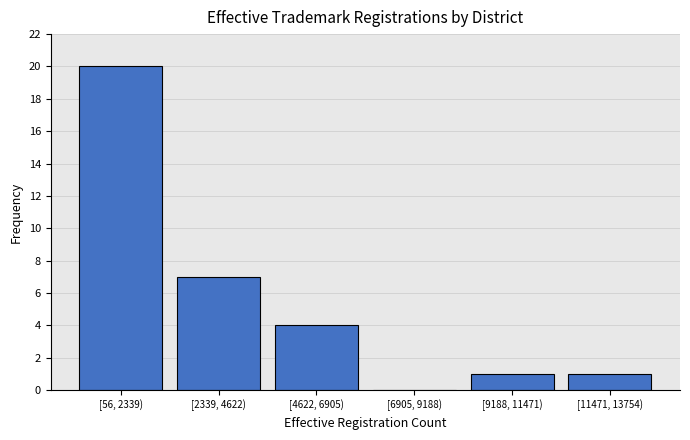

Reading right to left, what are all the values shown in this chart?

[11471, 13754)=1	[9188, 11471)=1	[6905, 9188)=0	[4622, 6905)=4	[2339, 4622)=7	[56, 2339)=20